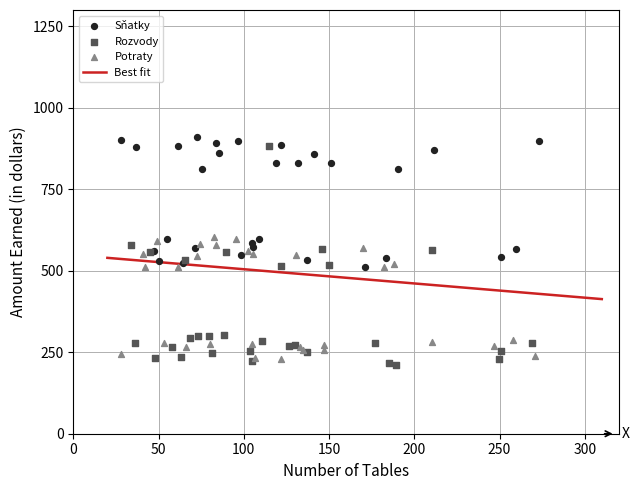

Which series reaches the maximum Y coordinate?

Sňatky